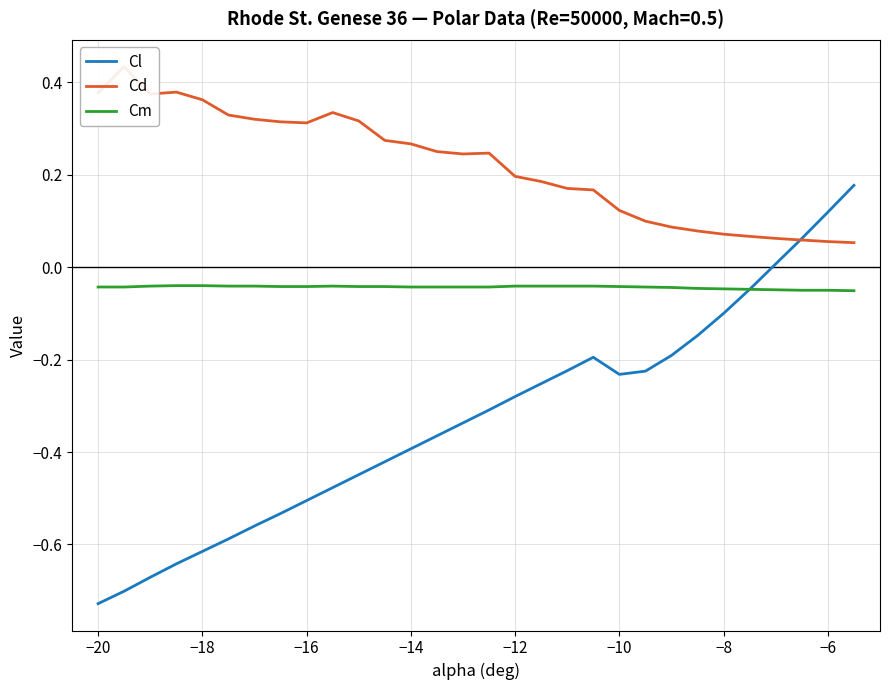

Is the value of Cm at −10 greater than the value of Cl at −18?

Yes